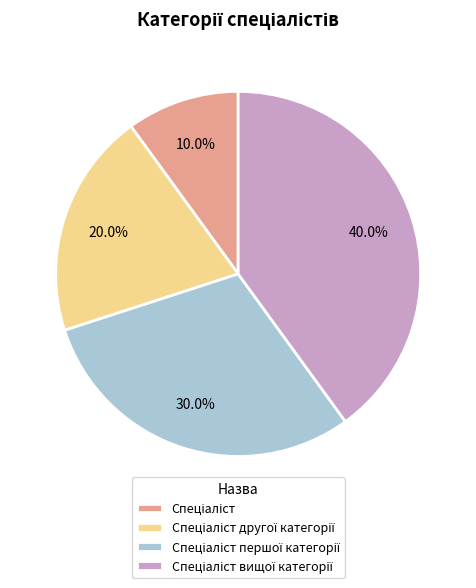

Does any single category account for the majority?

No